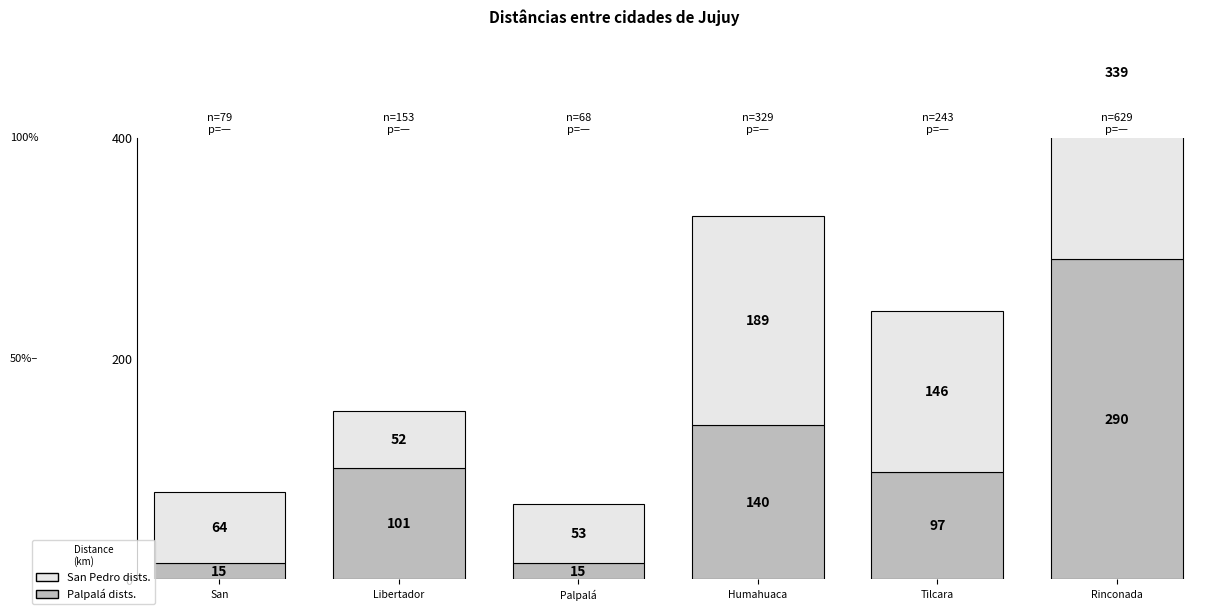

List the labels in order of San Pedro value, largest first.

Rinconada, Humahuaca, Tilcara, San Salvador de Jujuy, Palpalá, Libertador General San Martín